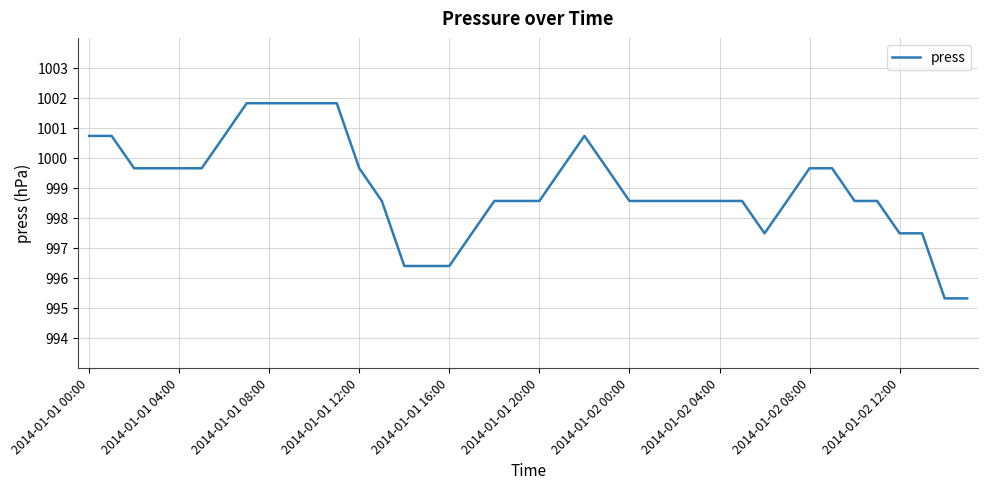

What is the difference between the maximum and minimum values?

6.5